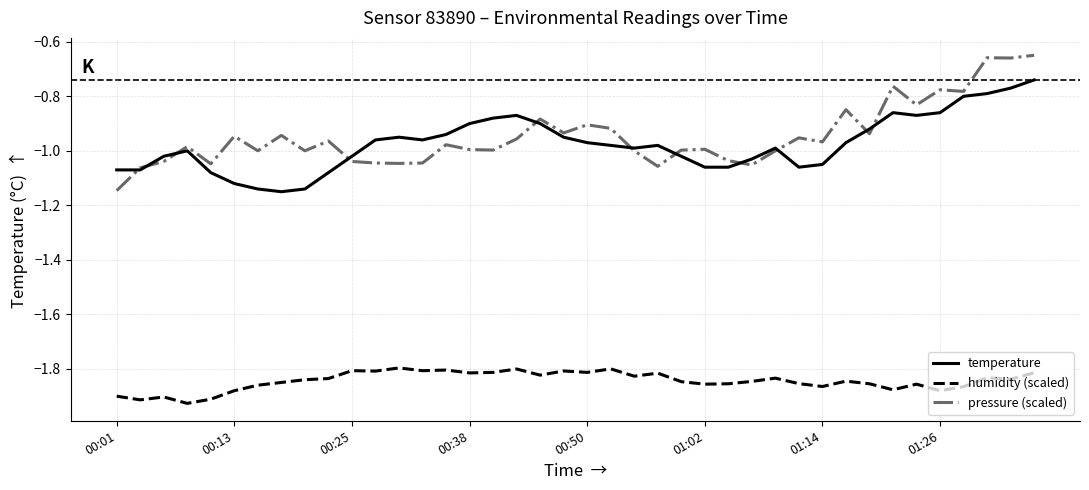

What is the sum of all pressure (scaled) values?

-37.8